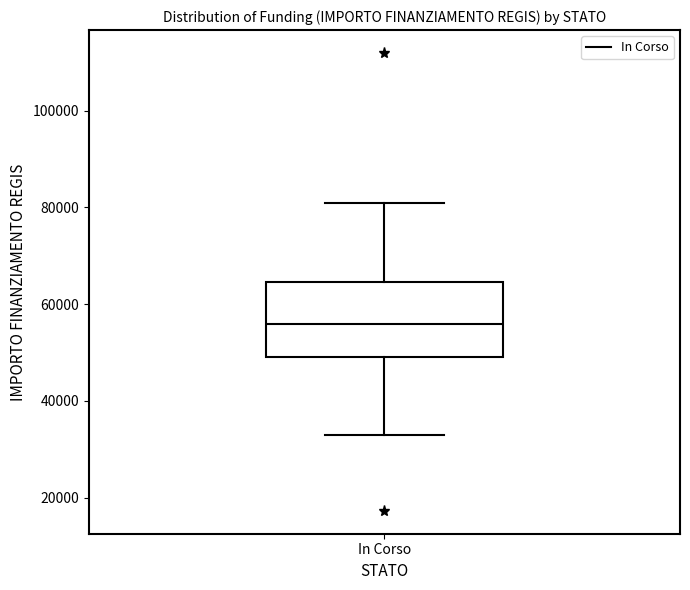

Transcribe this box plot: give where the median line is, the range the box spans, and where the two whiskers end, as read against the y-axis. The values are not printed on the chart, so give them approximately, as read against the axis.

median 56000, box 50000 to 64000, whiskers 32000 to 80000